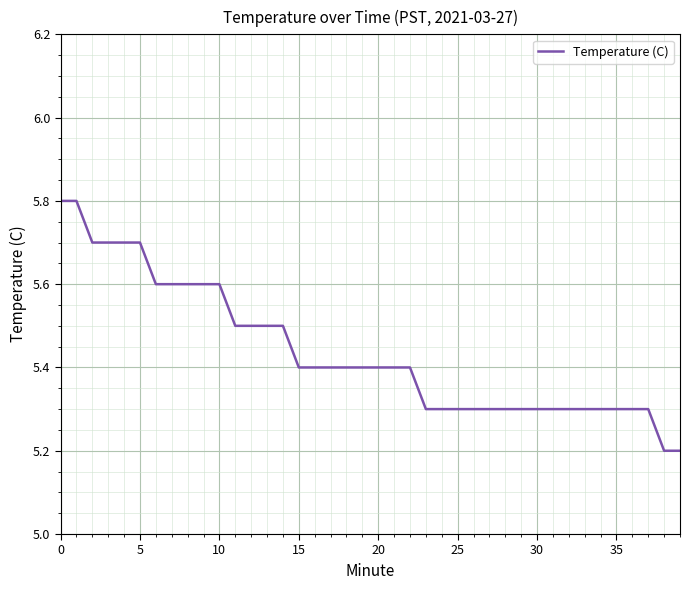

What is the smallest value displayed?

5.2